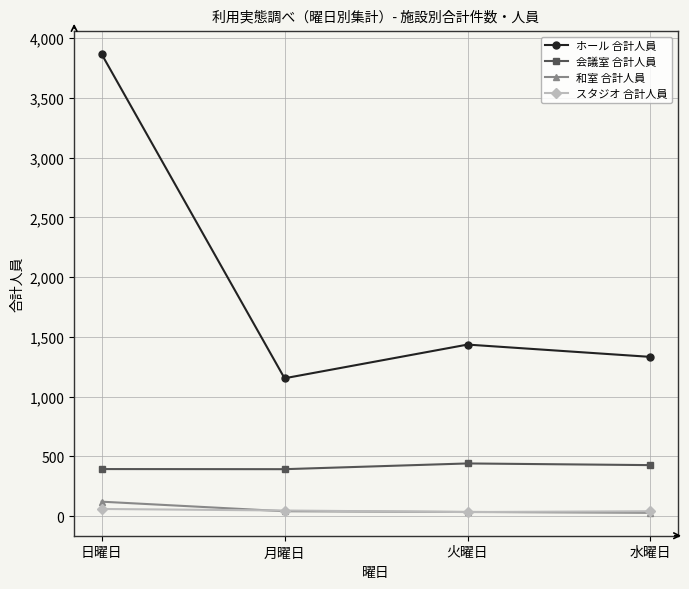

At which category does ホール 合計人員 reach its first local valley?

月曜日